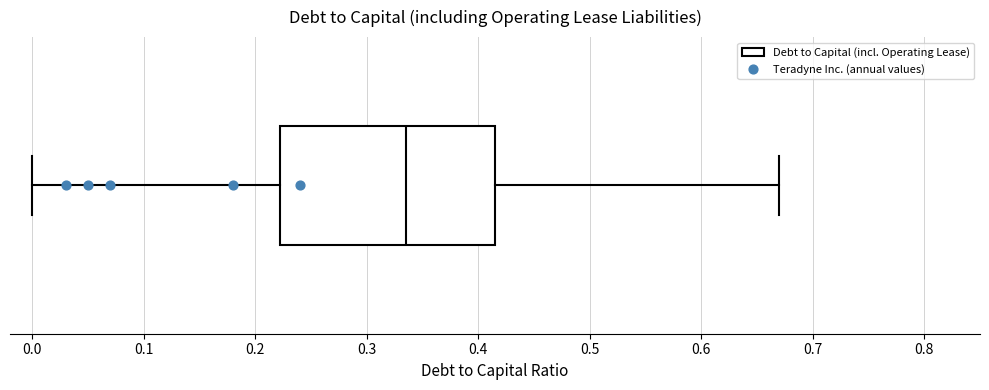

Where does the median line of the box sit on the x-axis? The values are not printed on the chart, so give them approximately, as read against the axis.

0.34